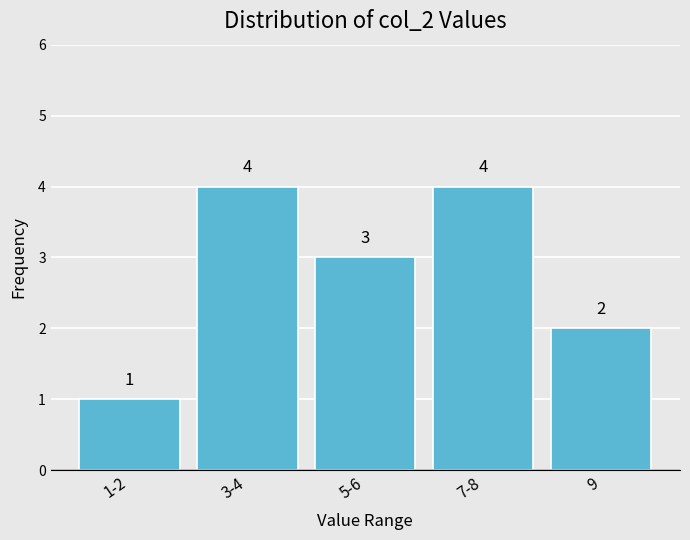

Reading left to right, transcribe all the data shown in this chart.

1-2=1	3-4=4	5-6=3	7-8=4	9=2